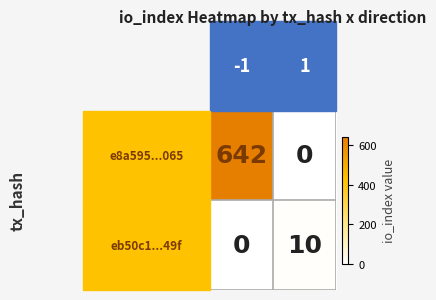

What is the sum of the eb50c1...49f values at 1 and -1?

10